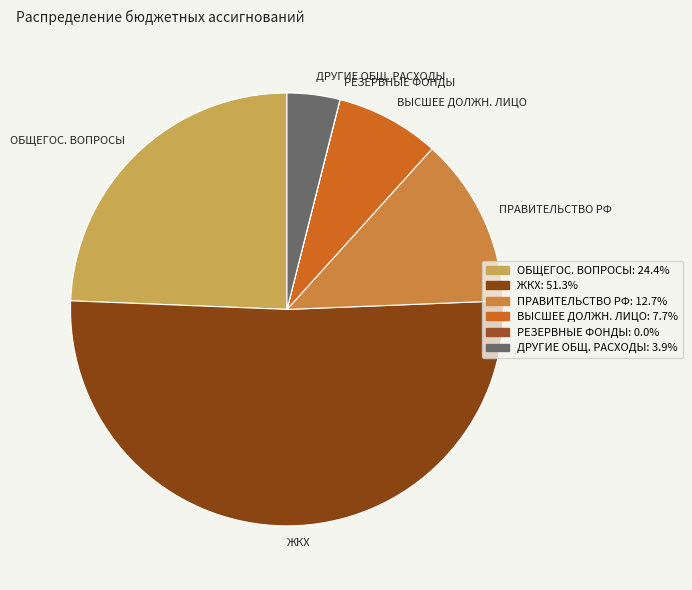

Is the sum of ВЫСШЕЕ ДОЛЖН. ЛИЦО and ПРАВИТЕЛЬСТВО РФ greater than half?

No